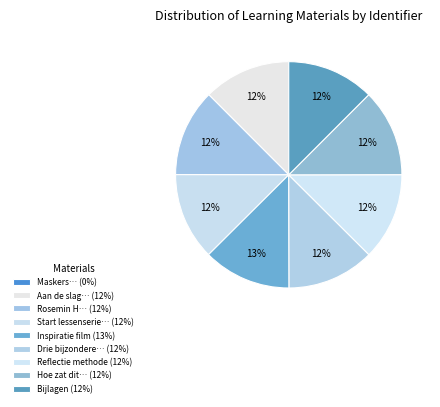

Is there a majority slice in this chart?

No